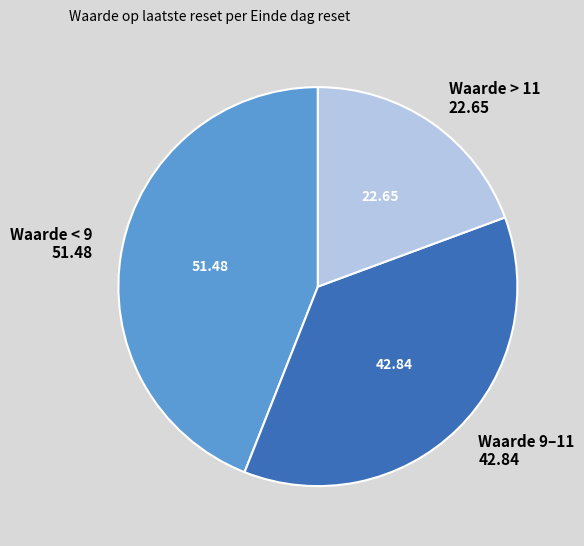

Do Waarde < 9 51.48 and Waarde > 11 22.65 together represent more than half of the pie?

Yes